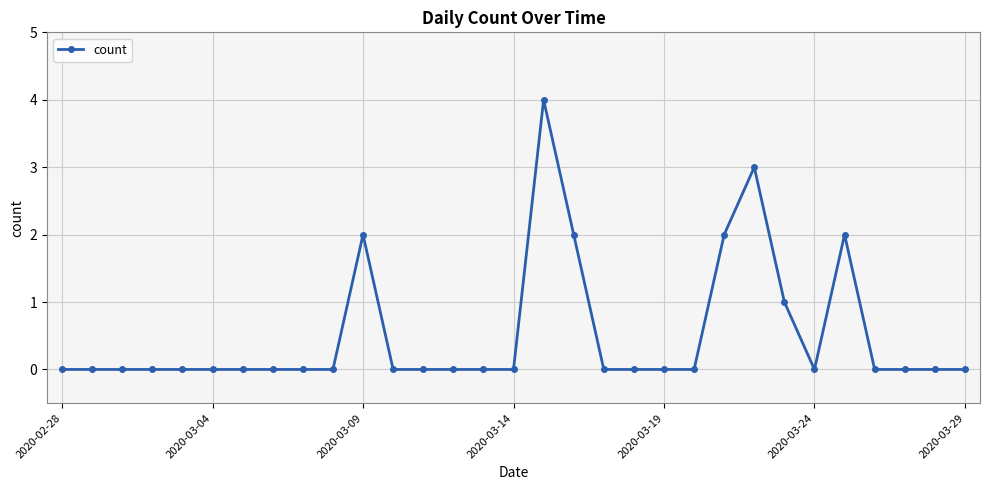

How many series are shown in this chart?

1